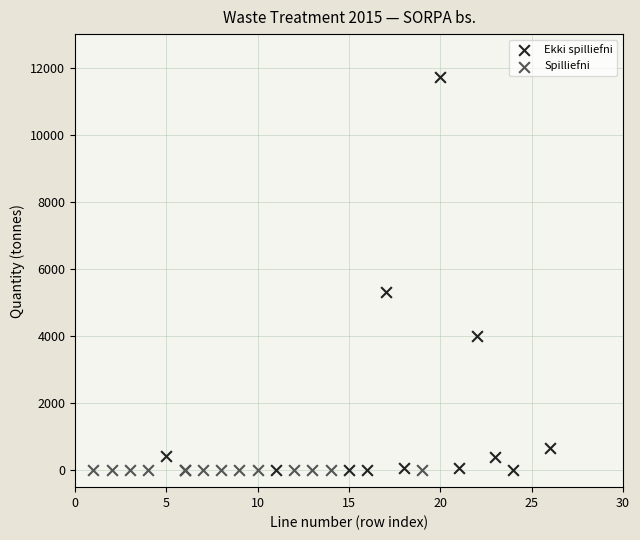

Which series reaches the maximum Y coordinate?

Ekki spilliefni